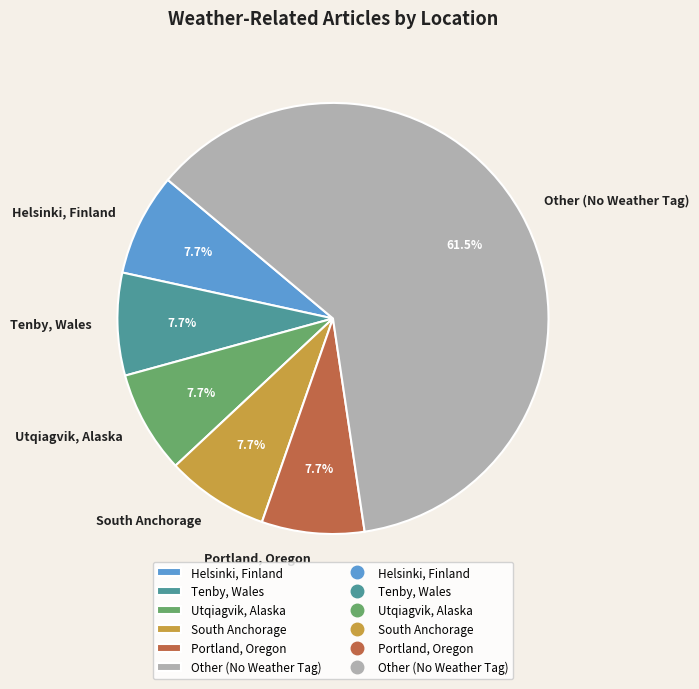

Which category has the biggest portion of the pie?

Other (No Weather Tag)